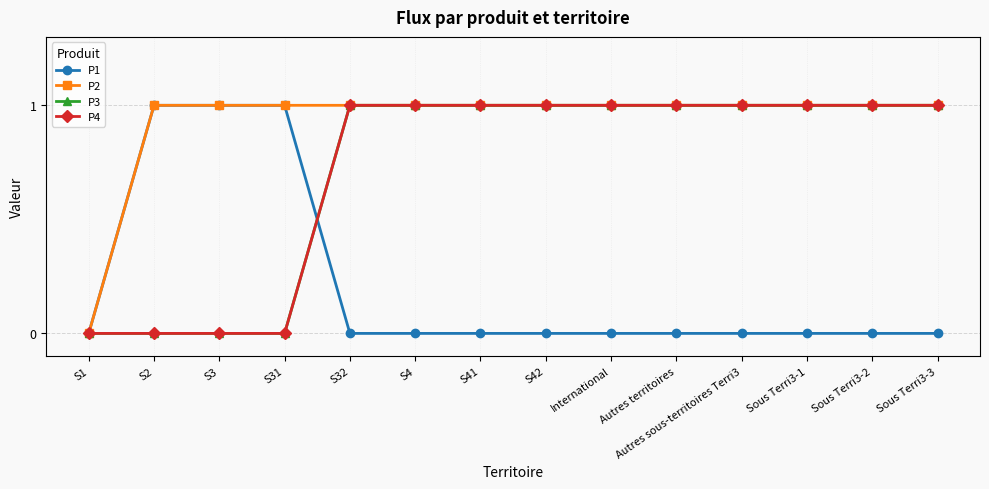

What position from the left is S3?

3